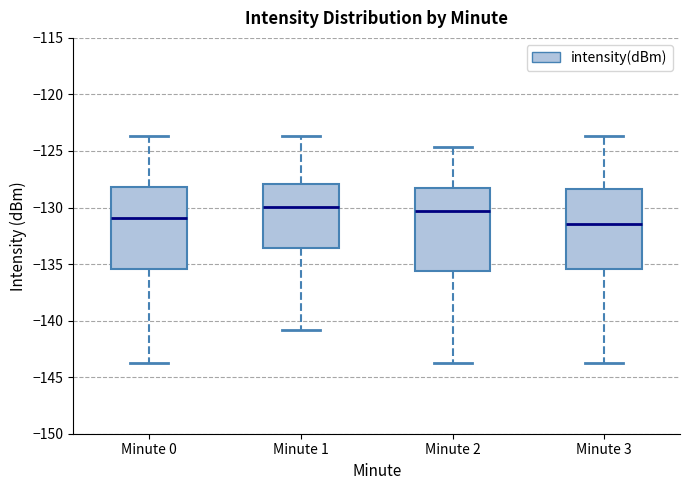

Reading left to right, transcribe this box plot: for each box, give where its median line is, the range the box spans, and where its two whiskers end, as read against the y-axis. The values are not printed on the chart, so give them approximately, as read against the axis.

Minute 0: median -131.0, box -135.5 to -128.0, whiskers -143.5 to -123.5
Minute 1: median -130.0, box -133.5 to -128.0, whiskers -141.0 to -123.5
Minute 2: median -130.5, box -135.5 to -128.0, whiskers -143.5 to -124.5
Minute 3: median -131.5, box -135.5 to -128.5, whiskers -143.5 to -123.5